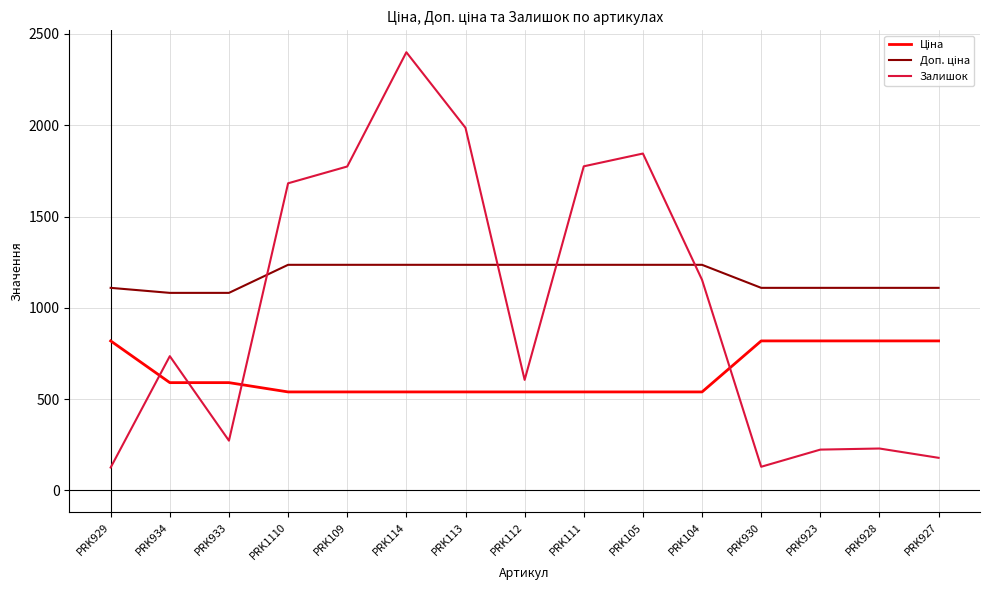

In Залишок, how many points are higher than both neighbors (excluding endpoints)?

4